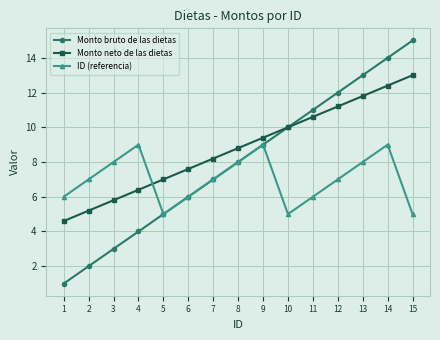

Rank the categories by Monto bruto de las dietas value from highest to lowest.

15, 14, 13, 12, 11, 10, 9, 8, 7, 6, 5, 4, 3, 2, 1